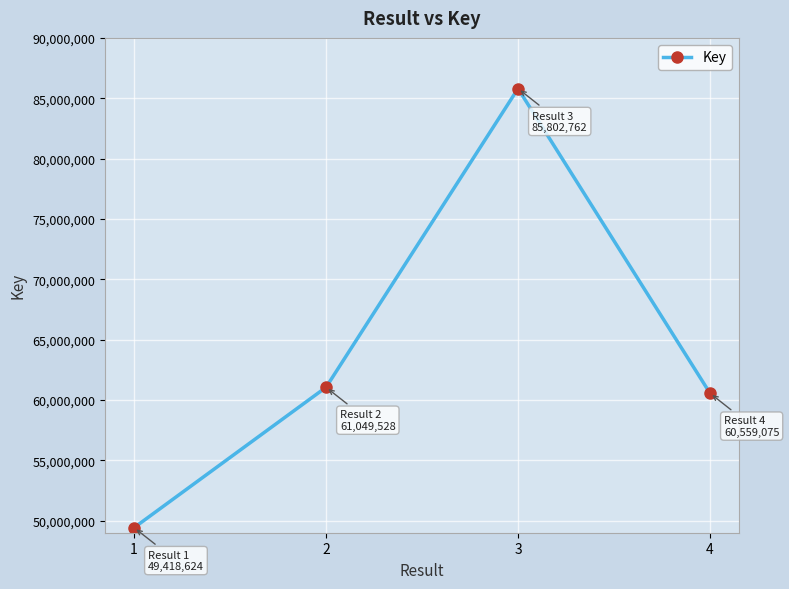

List the labels in order of value, largest first.

3, 2, 4, 1